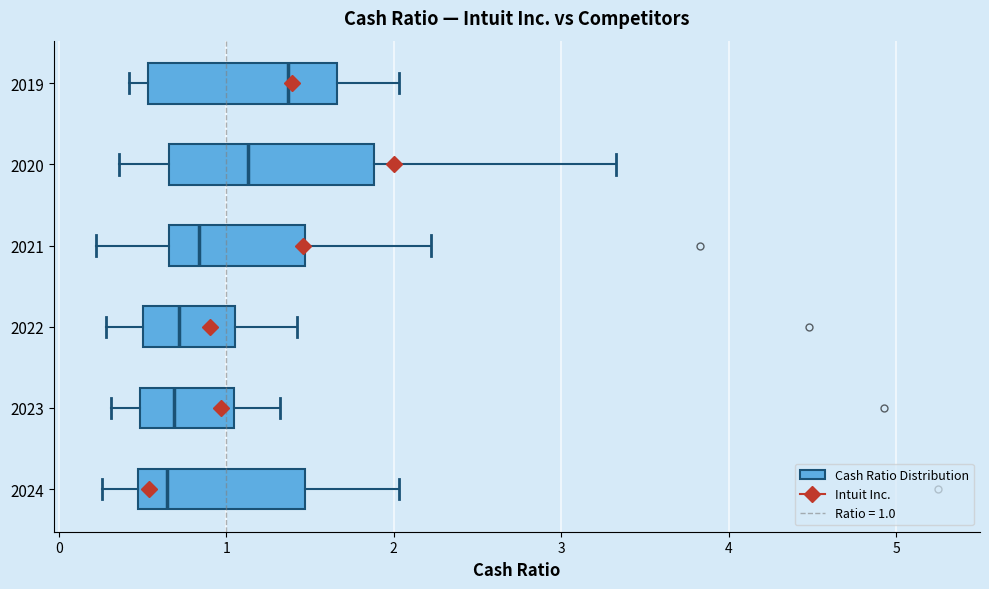

Reading bottom to top, read every box against the x-axis: the position of its median line, the range the box covers, and the ends of its whiskers. The values are not printed on the chart, so give them approximately, as read against the axis.

2024: median 0.6, box 0.5 to 1.5, whiskers 0.3 to 2.0
2023: median 0.7, box 0.5 to 1.0, whiskers 0.3 to 1.3
2022: median 0.7, box 0.5 to 1.1, whiskers 0.3 to 1.4
2021: median 0.8, box 0.7 to 1.5, whiskers 0.2 to 2.2
2020: median 1.1, box 0.7 to 1.9, whiskers 0.4 to 3.3
2019: median 1.4, box 0.5 to 1.7, whiskers 0.4 to 2.0